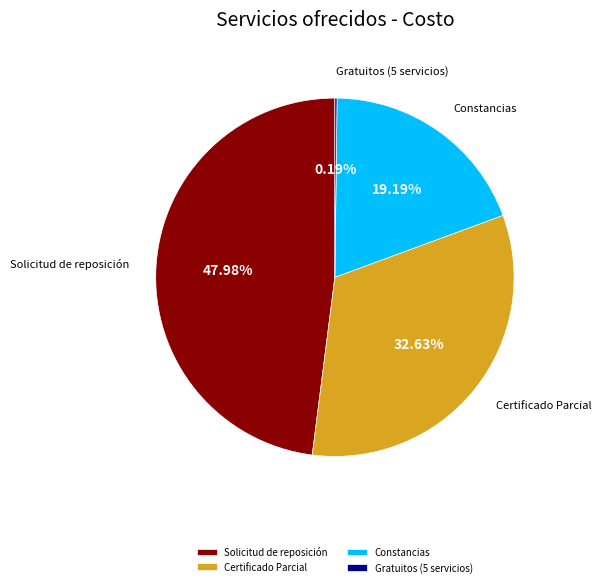

Between Constancias and Certificado Parcial, which is larger?

Certificado Parcial